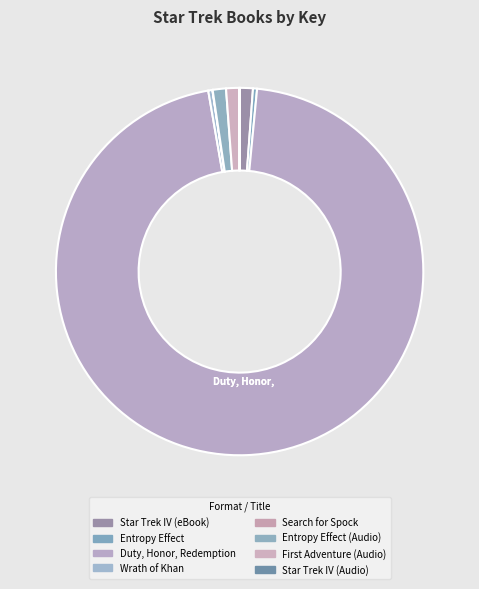

To the nearest percent, what is the difference between the Star Trek IV (Audio) and Star Trek IV (eBook) slice percentages?

1%